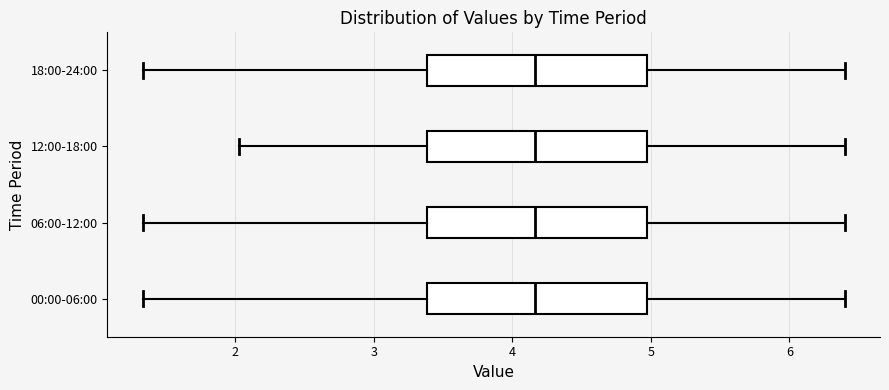

Where is the left edge of the box for 00:00-06:00 on the x-axis? The values are not printed on the chart, so give them approximately, as read against the axis.

3.4